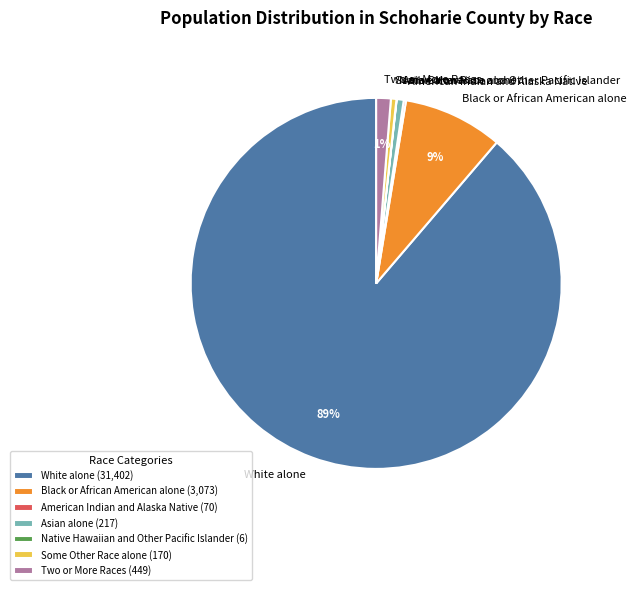

To the nearest percent, what portion does Two or More Races represent?

1%